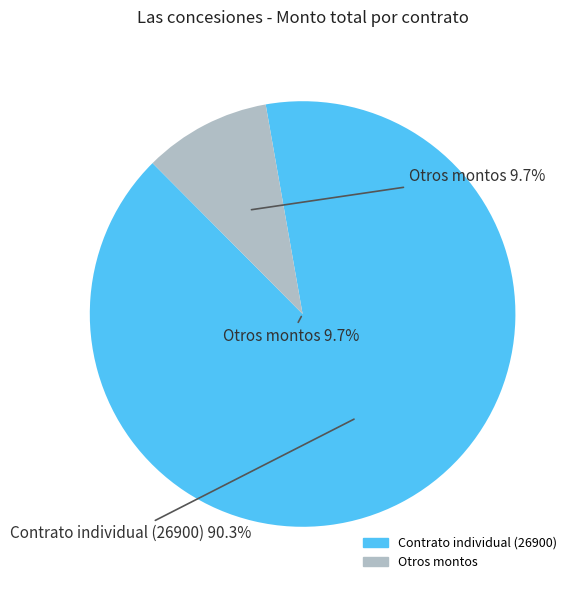

True or false: Ana Jessica accounts for 1% of the total.

False